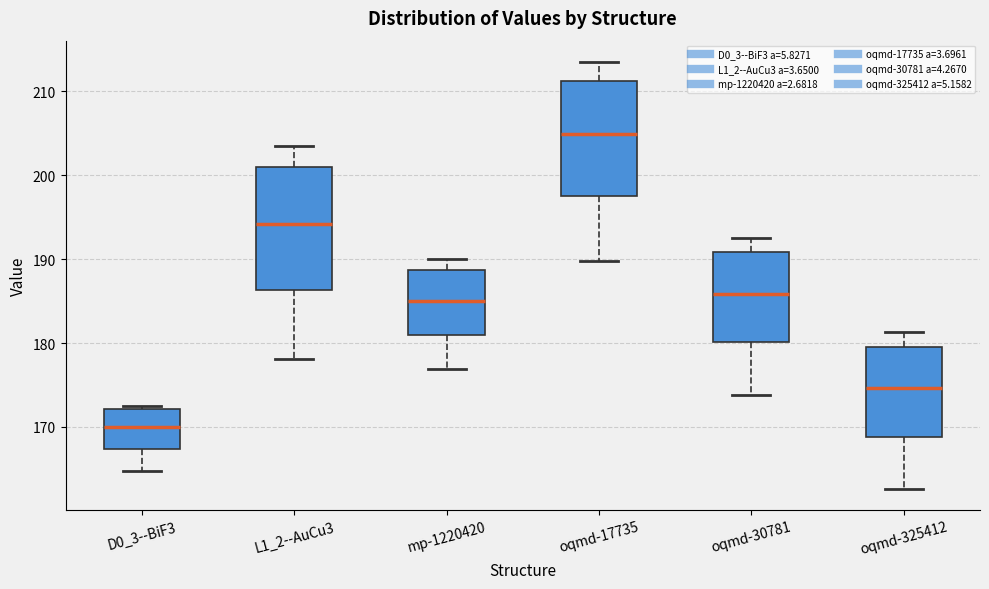

Reading left to right, transcribe this box plot: for each box, give where its median line is, the range the box spans, and where its two whiskers end, as read against the y-axis. The values are not printed on the chart, so give them approximately, as read against the axis.

D0_3--BiF3: median 170, box 167 to 172, whiskers 165 to 172 (just above the box's upper edge)
L1_2--AuCu3: median 194, box 186 to 201, whiskers 178 to 203
mp-1220420: median 185, box 181 to 189, whiskers 177 to 190
oqmd-17735: median 205, box 198 to 211, whiskers 190 to 213
oqmd-30781: median 186, box 180 to 191, whiskers 174 to 193
oqmd-325412: median 175, box 169 to 180, whiskers 163 to 181